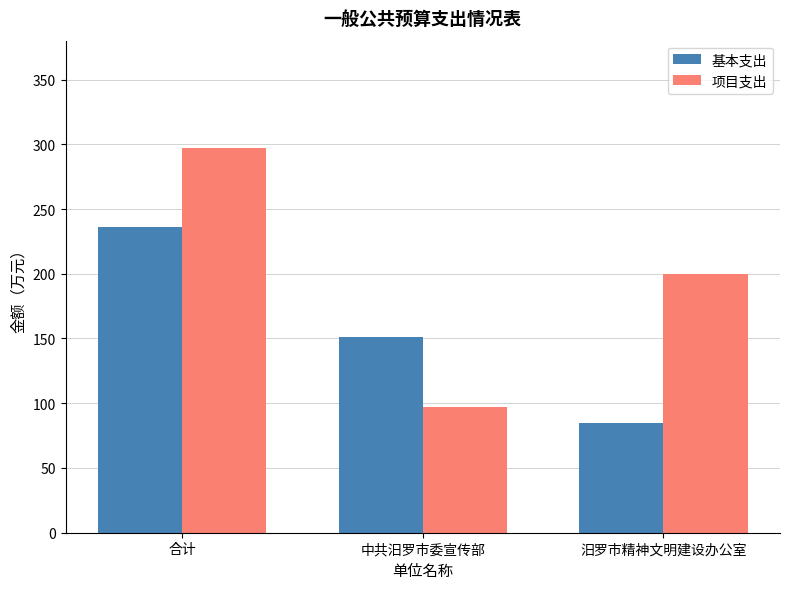

At 汨罗市精神文明建设办公室, list the series in order from largest to smallest.

项目支出, 基本支出